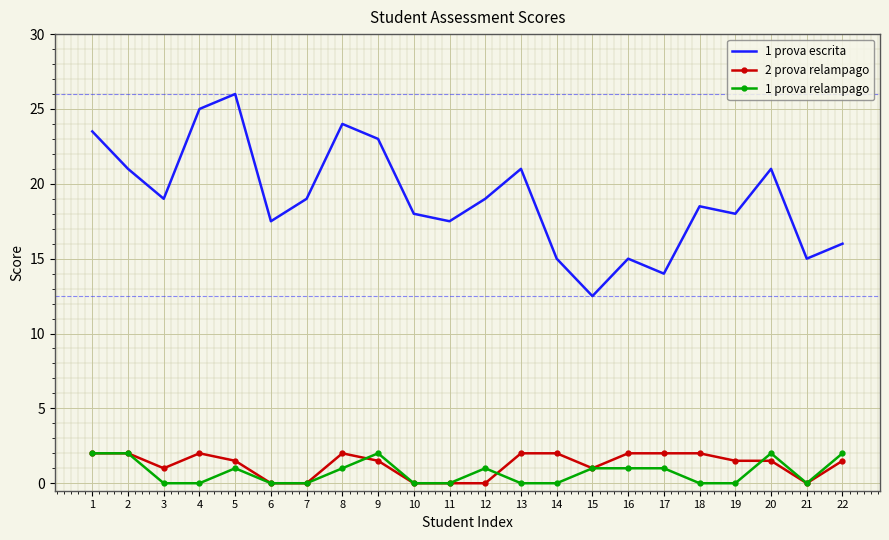

What are all the series names shown in the legend?

1 prova escrita, 2 prova relampago, 1 prova relampago